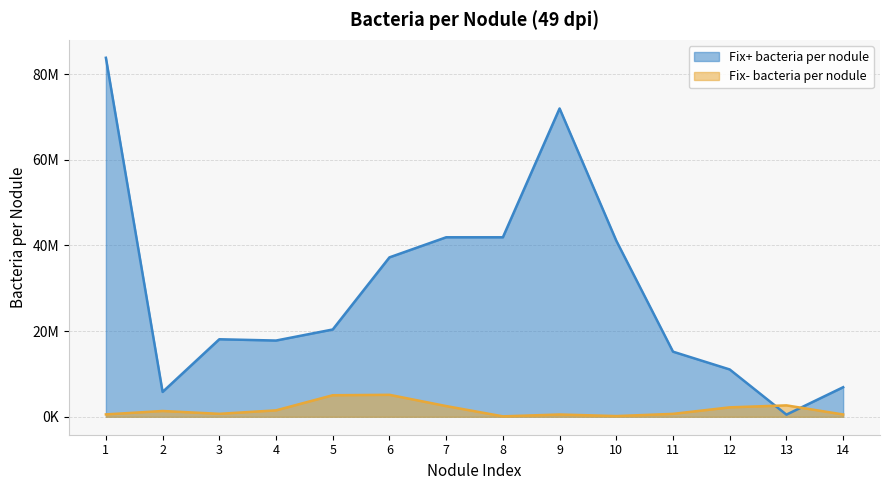

What are all the series names shown in the legend?

Fix+ bacteria per nodule, Fix- bacteria per nodule